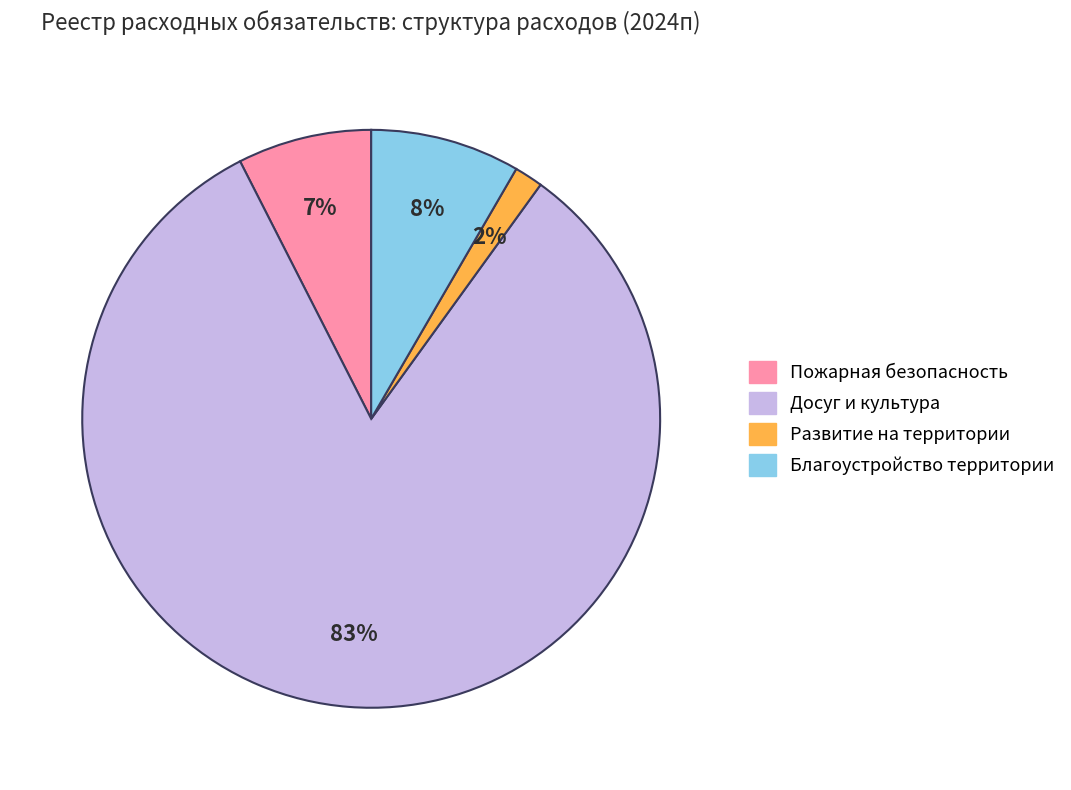

Which category accounts for the majority?

Досуг и культура